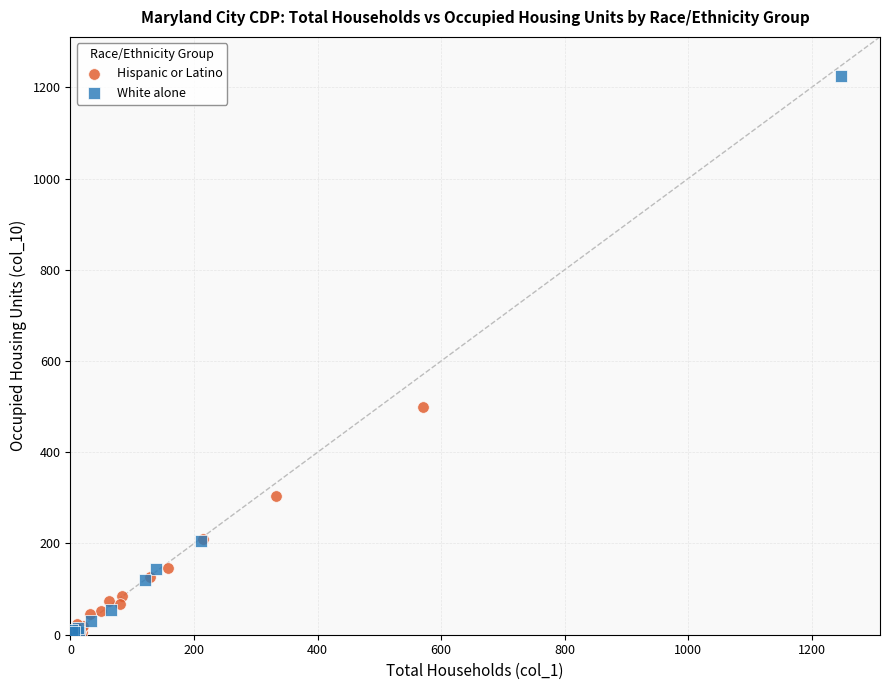

Which series contains the highest Y value?

White alone